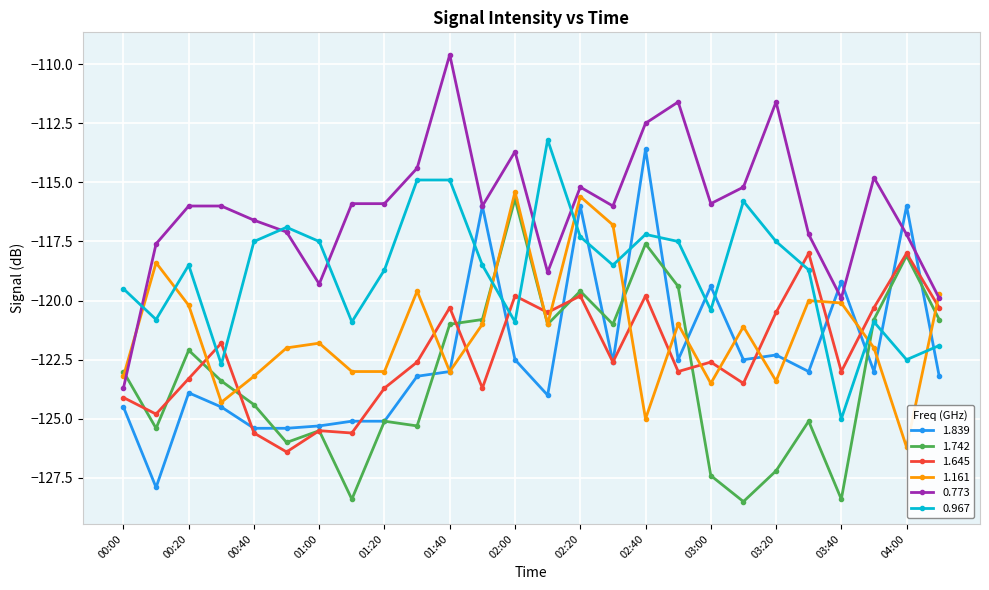

Reading right to left, what are all the values shown in this chart?

1.839: 04:10=-123.2	04:00=-116.0	03:50=-123.0	03:40=-119.2	03:30=-123.0	03:20=-122.3	03:10=-122.5	03:00=-119.4	02:50=-122.5	02:40=-113.6	02:30=-122.6	02:20=-116.0	02:10=-124.0	02:00=-122.5	01:50=-116.0	01:40=-123.0	01:30=-123.2	01:20=-125.1	01:10=-125.1	01:00=-125.3	00:50=-125.4	00:40=-125.4	00:30=-124.5	00:20=-123.9	00:10=-127.9	00:00=-124.5
1.742: 04:10=-120.8	04:00=-118.1	03:50=-120.8	03:40=-128.4	03:30=-125.1	03:20=-127.2	03:10=-128.5	03:00=-127.4	02:50=-119.4	02:40=-117.6	02:30=-121.0	02:20=-119.6	02:10=-121.0	02:00=-115.7	01:50=-120.8	01:40=-121.0	01:30=-125.3	01:20=-125.1	01:10=-128.4	01:00=-125.5	00:50=-126.0	00:40=-124.4	00:30=-123.4	00:20=-122.1	00:10=-125.4	00:00=-123.0
1.645: 04:10=-120.3	04:00=-118.0	03:50=-120.3	03:40=-123.0	03:30=-118.0	03:20=-120.5	03:10=-123.5	03:00=-122.6	02:50=-123.0	02:40=-119.8	02:30=-122.6	02:20=-119.8	02:10=-120.5	02:00=-119.8	01:50=-123.7	01:40=-120.3	01:30=-122.6	01:20=-123.7	01:10=-125.6	01:00=-125.5	00:50=-126.4	00:40=-125.6	00:30=-121.8	00:20=-123.3	00:10=-124.8	00:00=-124.1
1.161: 04:10=-119.7	04:00=-126.2	03:50=-122.0	03:40=-120.1	03:30=-120.0	03:20=-123.4	03:10=-121.1	03:00=-123.5	02:50=-121.0	02:40=-125.0	02:30=-116.8	02:20=-115.6	02:10=-121.0	02:00=-115.4	01:50=-121.0	01:40=-123.0	01:30=-119.6	01:20=-123.0	01:10=-123.0	01:00=-121.8	00:50=-122.0	00:40=-123.2	00:30=-124.3	00:20=-120.2	00:10=-118.4	00:00=-123.2
0.773: 04:10=-119.9	04:00=-117.2	03:50=-114.8	03:40=-119.9	03:30=-117.2	03:20=-111.6	03:10=-115.2	03:00=-115.9	02:50=-111.6	02:40=-112.5	02:30=-116.0	02:20=-115.2	02:10=-118.8	02:00=-113.7	01:50=-116.0	01:40=-109.6	01:30=-114.4	01:20=-115.9	01:10=-115.9	01:00=-119.3	00:50=-117.1	00:40=-116.6	00:30=-116.0	00:20=-116.0	00:10=-117.6	00:00=-123.7
0.967: 04:10=-121.9	04:00=-122.5	03:50=-120.9	03:40=-125.0	03:30=-118.7	03:20=-117.5	03:10=-115.8	03:00=-120.4	02:50=-117.5	02:40=-117.2	02:30=-118.5	02:20=-117.3	02:10=-113.2	02:00=-120.9	01:50=-118.5	01:40=-114.9	01:30=-114.9	01:20=-118.7	01:10=-120.9	01:00=-117.5	00:50=-116.9	00:40=-117.5	00:30=-122.7	00:20=-118.5	00:10=-120.8	00:00=-119.5